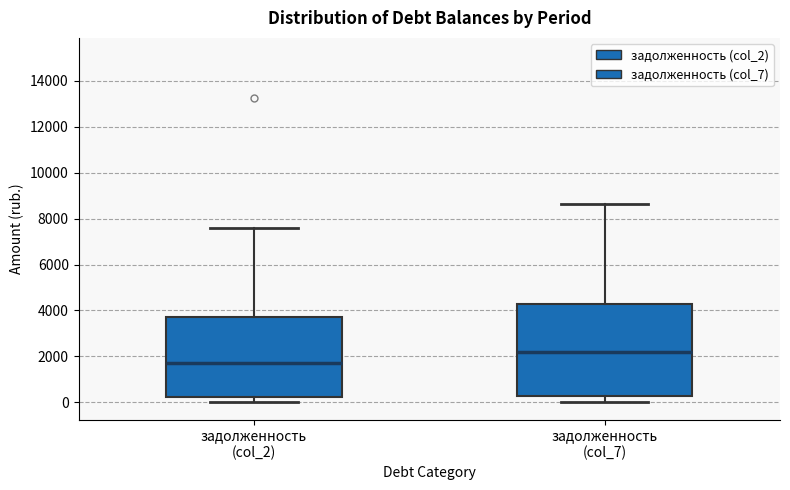

Where does the lower whisker of the box for задолженность (col_2) end on the y-axis? The values are not printed on the chart, so give them approximately, as read against the axis.

0